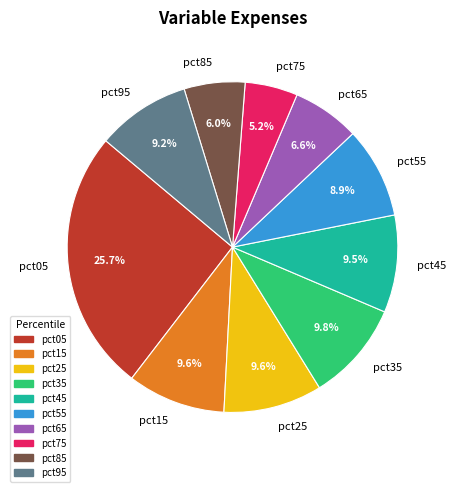

What is the ratio of the value at pct55 to the value at pct05?

0.3